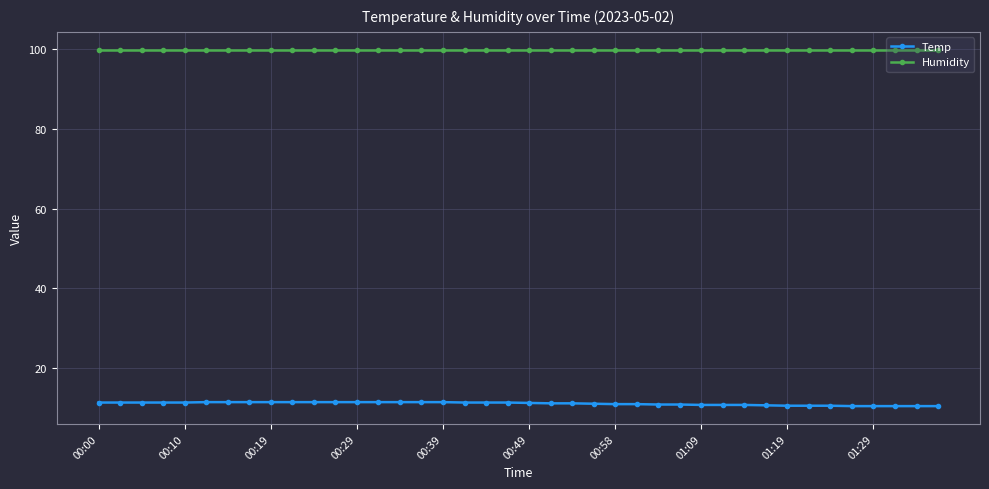

What is the value of the Temp point at the 8th from the left?

11.4